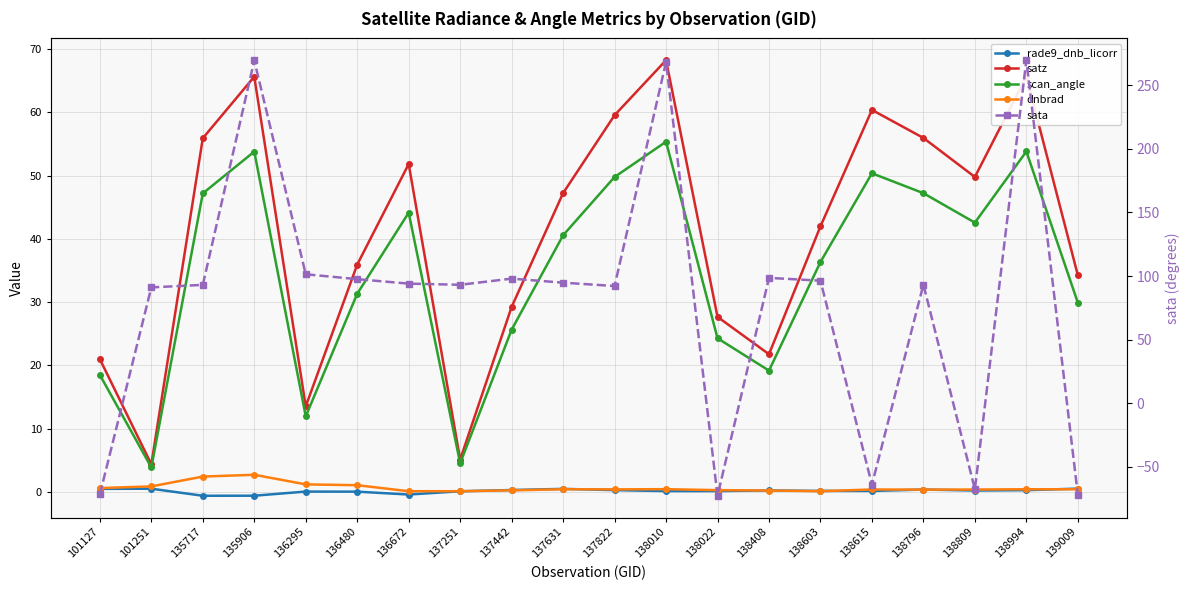

What is the approximate value of dnbrad at 101127?

0.6